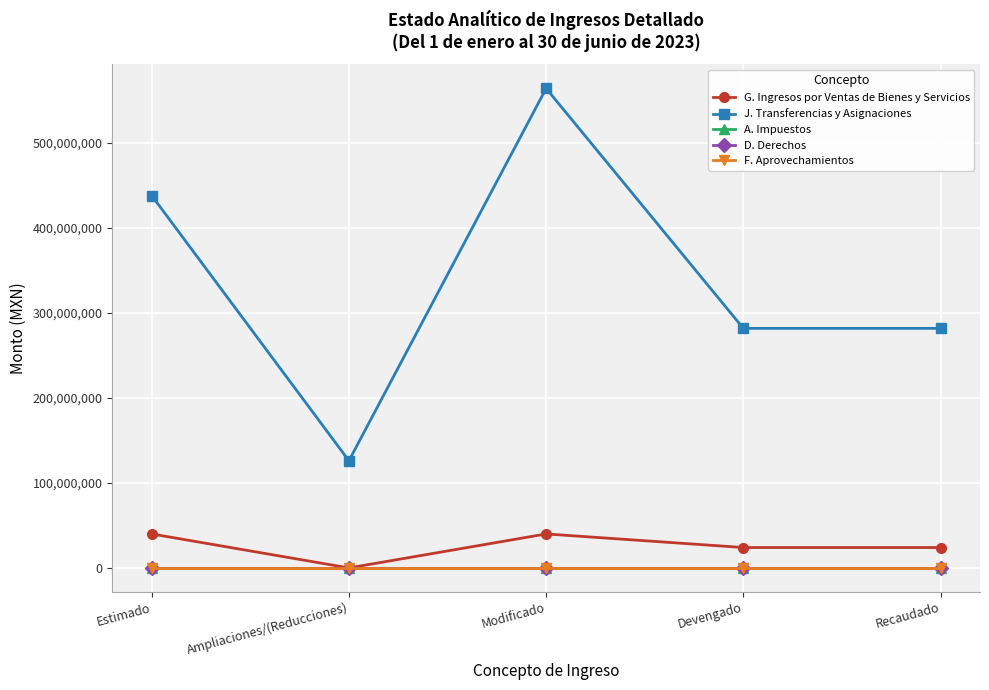

Reading left to right, list all the values displayed in this chart.

G. Ingresos por Ventas de Bienes y Servicios: Estimado=39972838.0	Ampliaciones/(Reducciones)=0.0	Modificado=39972838.0	Devengado=24003141.4	Recaudado=24003141.4
J. Transferencias y Asignaciones: Estimado=437854259.0	Ampliaciones/(Reducciones)=126027708.8	Modificado=563881967.8	Devengado=281727706.8	Recaudado=281727706.8
A. Impuestos: Estimado=0.0	Ampliaciones/(Reducciones)=0.0	Modificado=0.0	Devengado=0.0	Recaudado=0.0
D. Derechos: Estimado=0.0	Ampliaciones/(Reducciones)=0.0	Modificado=0.0	Devengado=0.0	Recaudado=0.0
F. Aprovechamientos: Estimado=0.0	Ampliaciones/(Reducciones)=0.0	Modificado=0.0	Devengado=0.0	Recaudado=0.0